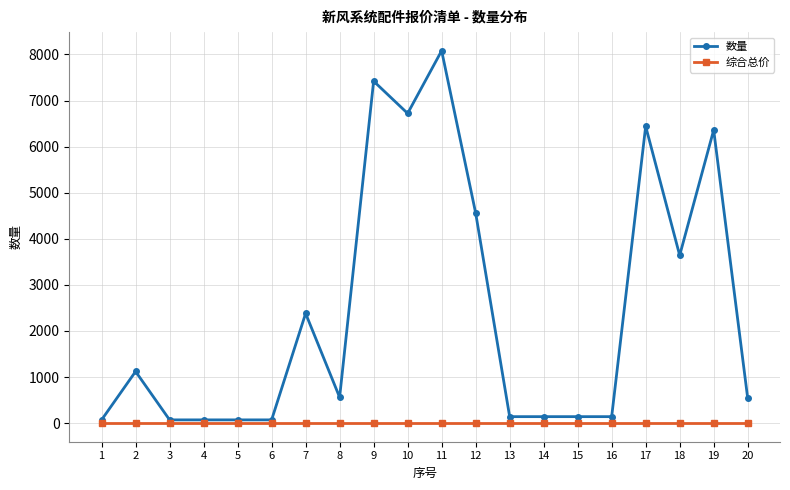

List the series in order of their peak value, highest first.

数量, 综合总价